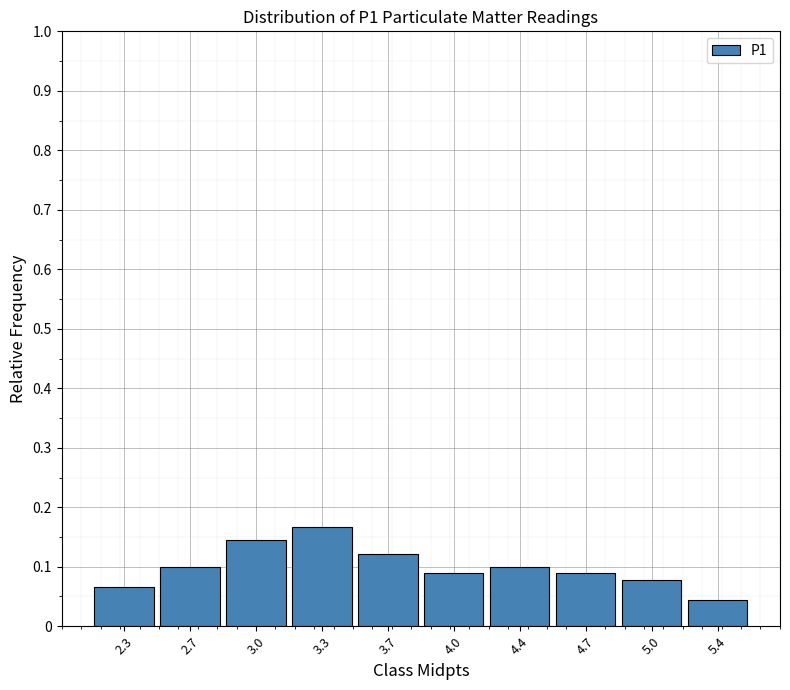

What is the label of the 8th bar from the left?

4.7